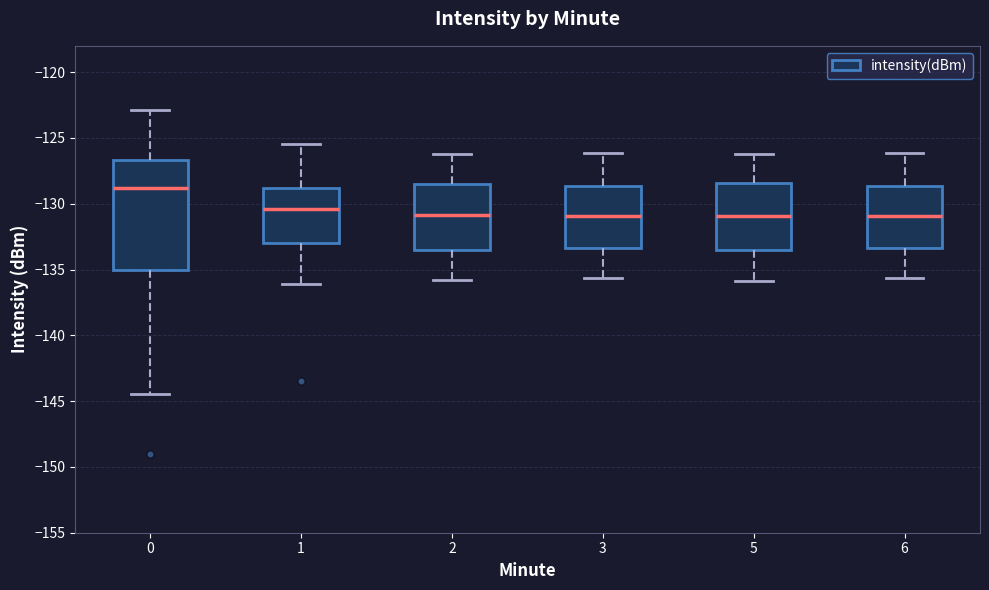

Where is the upper edge of the box at x = 3 on the y-axis? The values are not printed on the chart, so give them approximately, as read against the axis.

-128.5